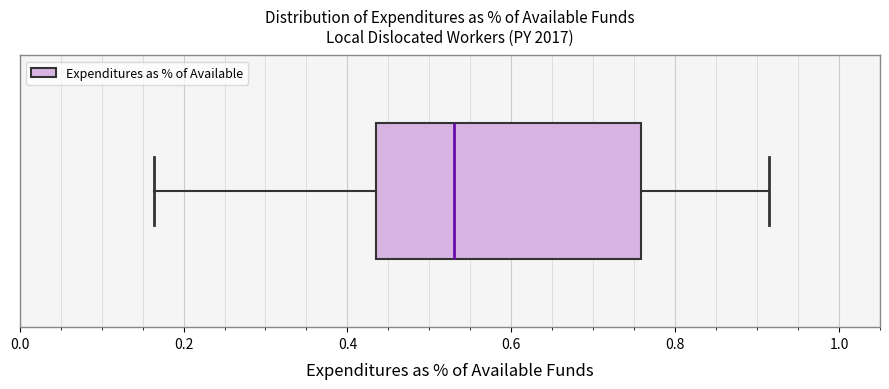

Read this box plot against the x-axis: the position of the median line, the range covered by the box, and the ends of both whiskers. The values are not printed on the chart, so give them approximately, as read against the axis.

median 0.52, box 0.44 to 0.76, whiskers 0.16 to 0.92